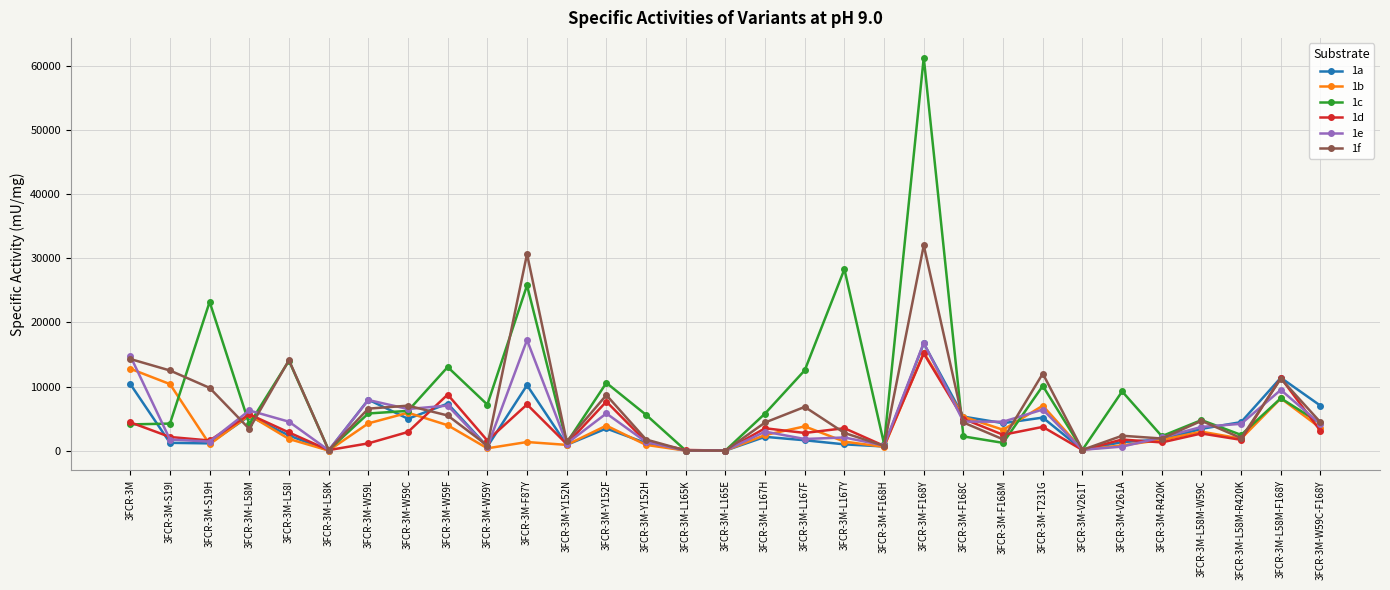

Where is the first local maximum for 1e?

3FCR-3M-L58M